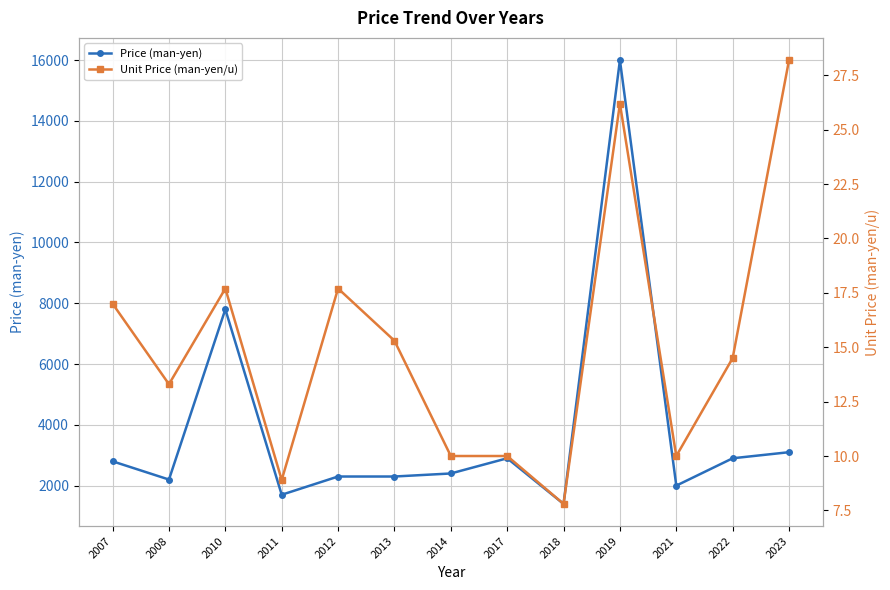

What is the value of the Price (man-yen) point at the 10th from the left?

16000